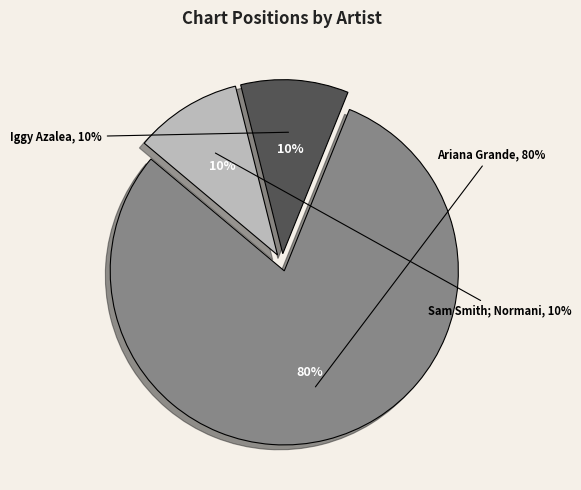

To the nearest percent, what is the average slice percentage?

33%